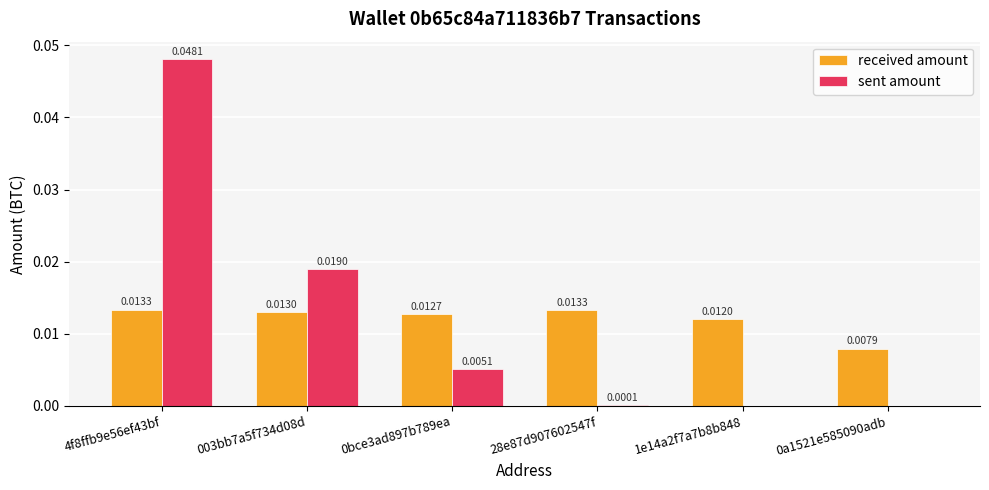

At which category is the sum across all series the highest?

4f8ffb9e56ef43bf